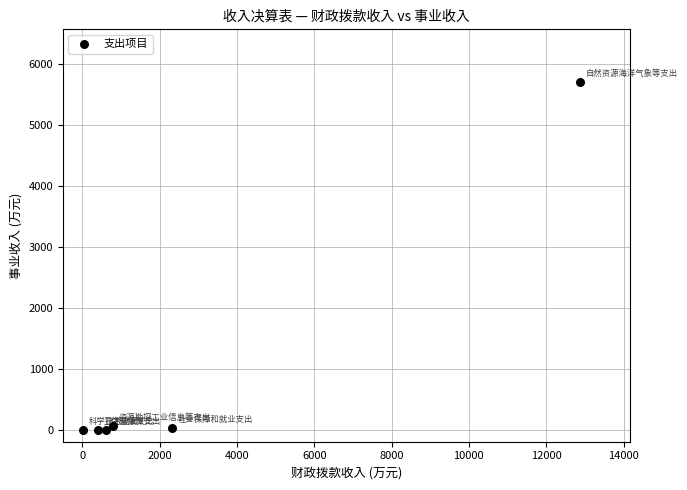

What is the average X value?

2840.5